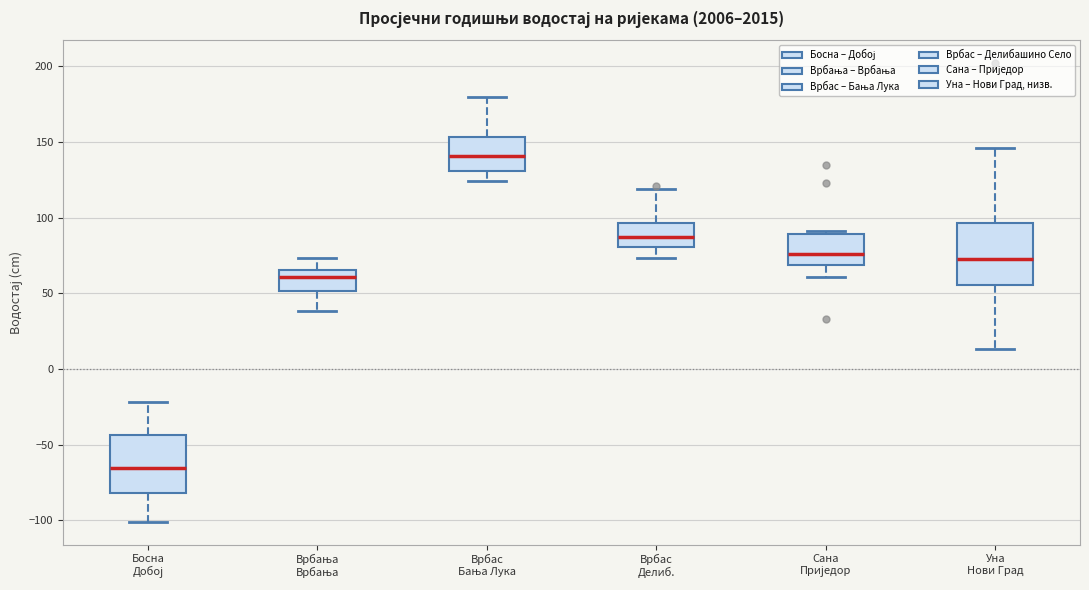

Reading left to right, read every box against the y-axis: the position of its median line, the range the box covers, and the ends of its whiskers. The values are not printed on the chart, so give them approximately, as read against the axis.

Босна Добој: median -65, box -80 to -45, whiskers -100 to -20
Врбања Врбања: median 60, box 50 to 65, whiskers 40 to 75
Врбас Бања Лука: median 140, box 130 to 155, whiskers 125 to 180
Врбас Делиб.: median 85, box 80 to 95, whiskers 75 to 120
Сана Приједор: median 75, box 70 to 90, whiskers 60 to 90
Уна Нови Град: median 75, box 55 to 95, whiskers 15 to 145